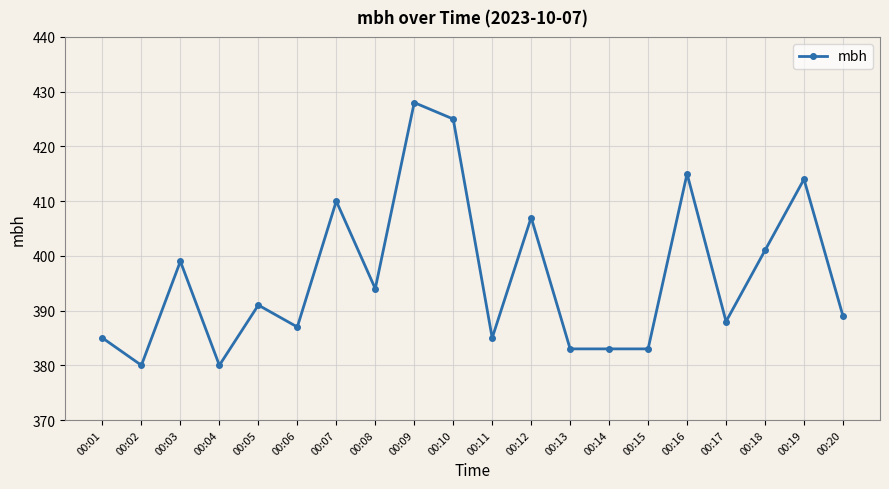

What is the difference between the maximum and minimum values?

48